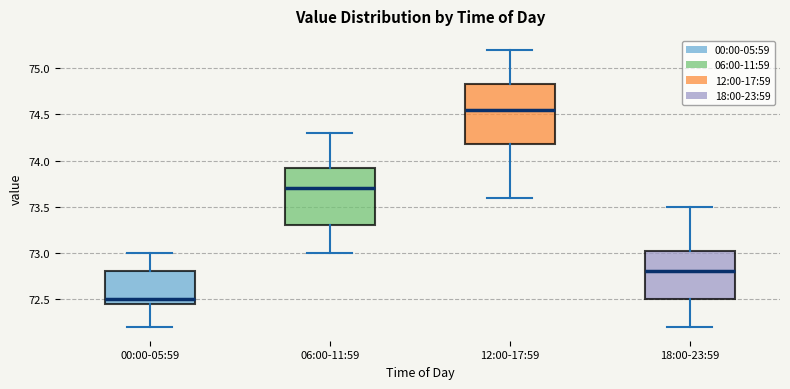

Where is the lower edge of the box for 00:00-05:59 on the y-axis? The values are not printed on the chart, so give them approximately, as read against the axis.

72.45